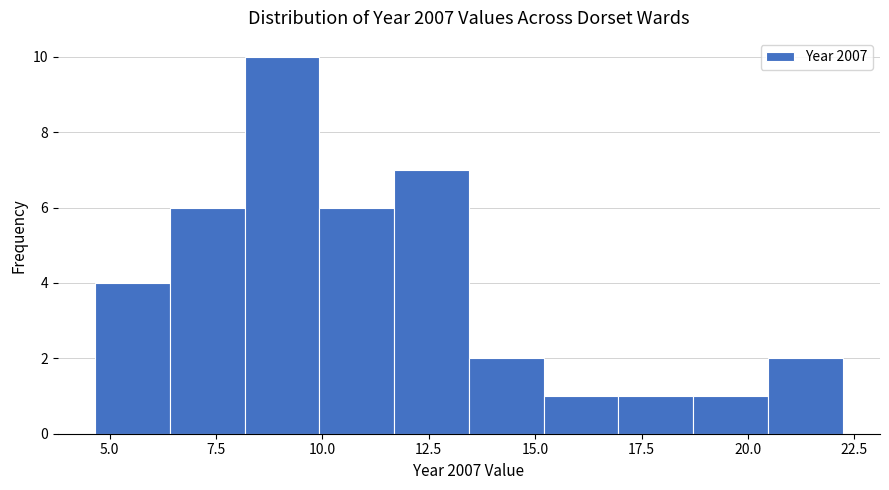

Around what value on the x-axis is the tallest bar? Give the approximate position of its centre, as read against the axis.

9.0